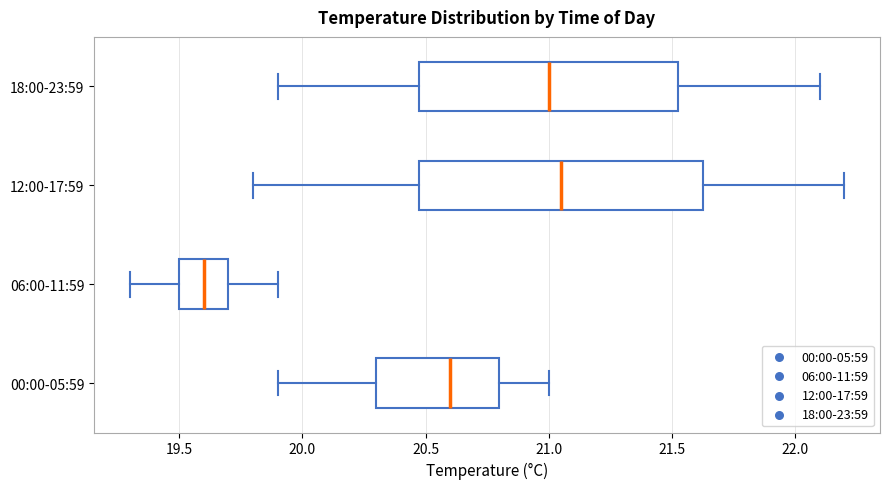

Reading bottom to top, transcribe this box plot: for each box, give where its median line is, the range the box spans, and where its two whiskers end, as read against the x-axis. The values are not printed on the chart, so give them approximately, as read against the axis.

00:00-05:59: median 20.60, box 20.30 to 20.80, whiskers 19.90 to 21.00
06:00-11:59: median 19.60, box 19.50 to 19.70, whiskers 19.30 to 19.90
12:00-17:59: median 21.05, box 20.50 to 21.65, whiskers 19.80 to 22.20
18:00-23:59: median 21.00, box 20.50 to 21.55, whiskers 19.90 to 22.10